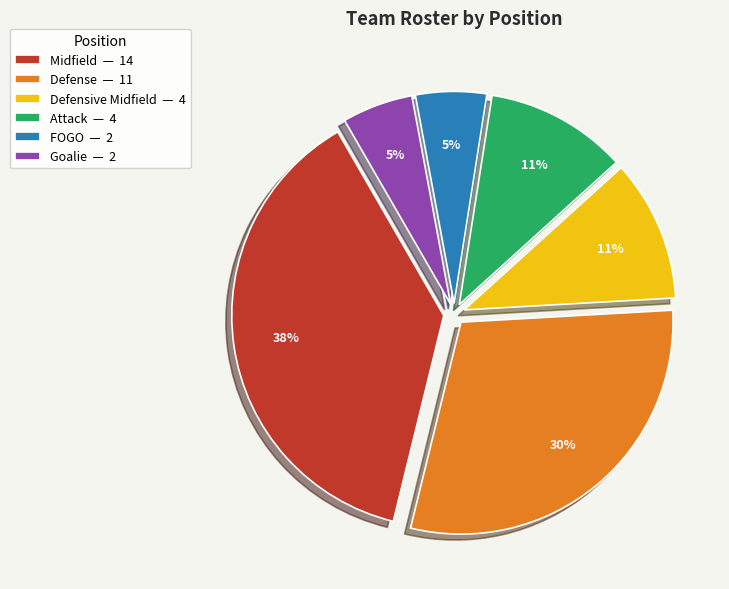

Which slice is the largest?

Midfield — 14